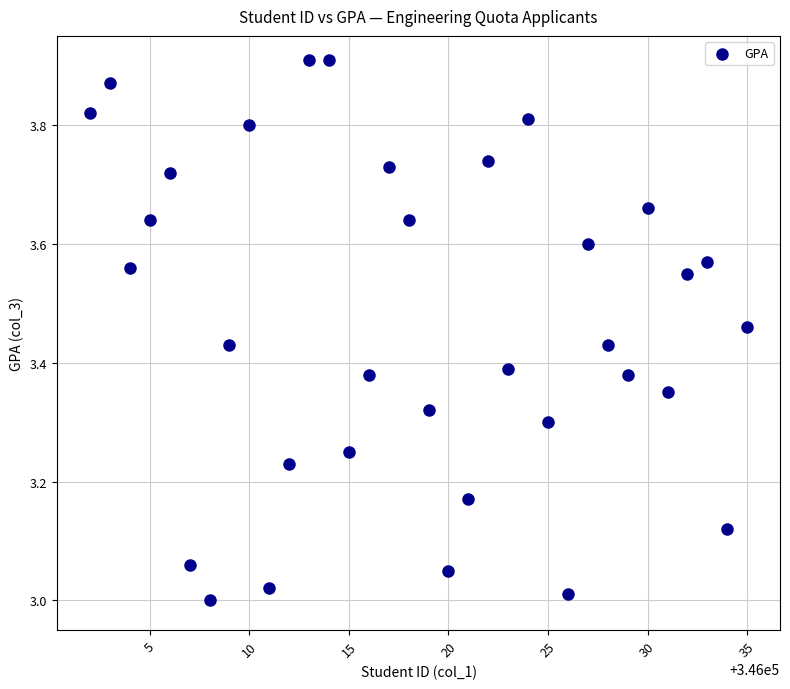

What is the range of Y values (max minus min)?

0.9